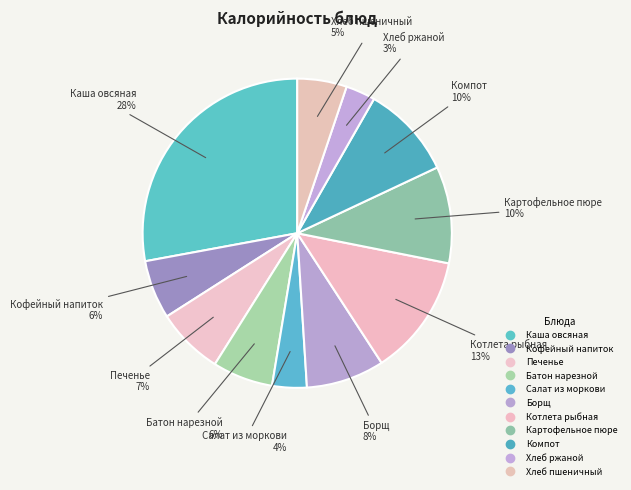

How many slices are in this pie chart?

11